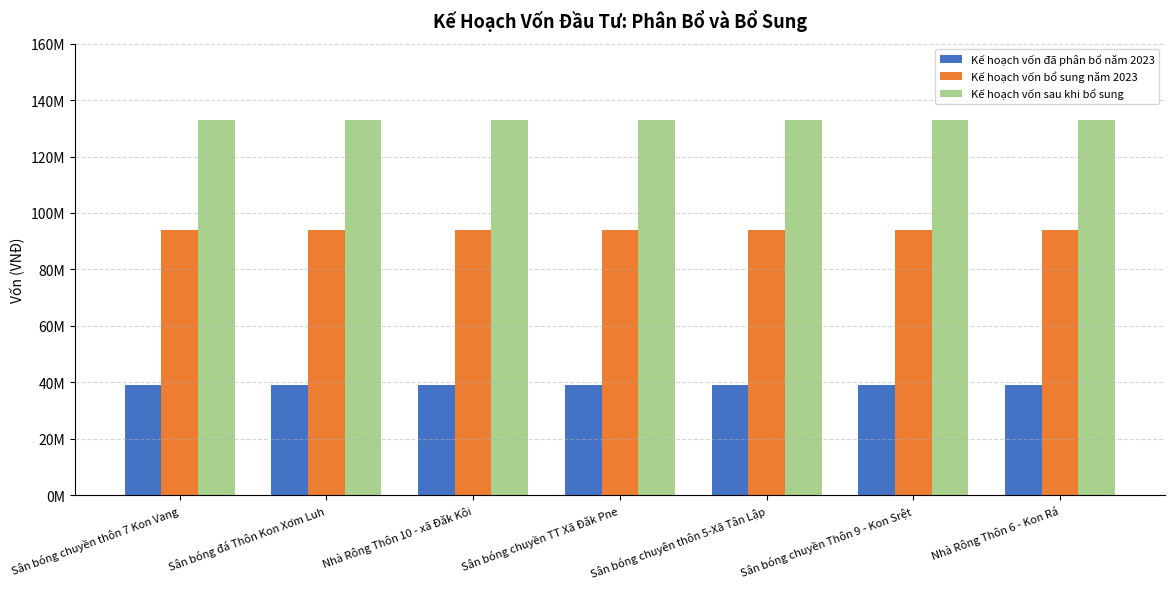

Rank the series at Sân bóng chuyên thôn 5-Xã Tân Lập from highest to lowest value.

Kế hoạch vốn sau khi bổ sung, Kế hoạch vốn bổ sung năm 2023, Kế hoạch vốn đã phân bổ năm 2023